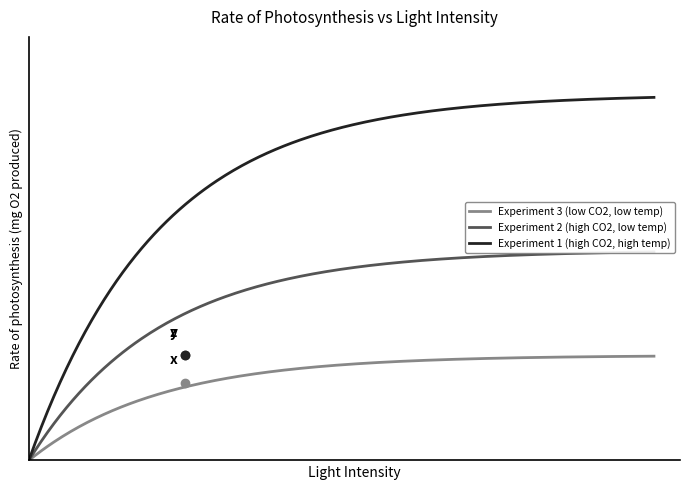

How many lines are shown in the chart?

3